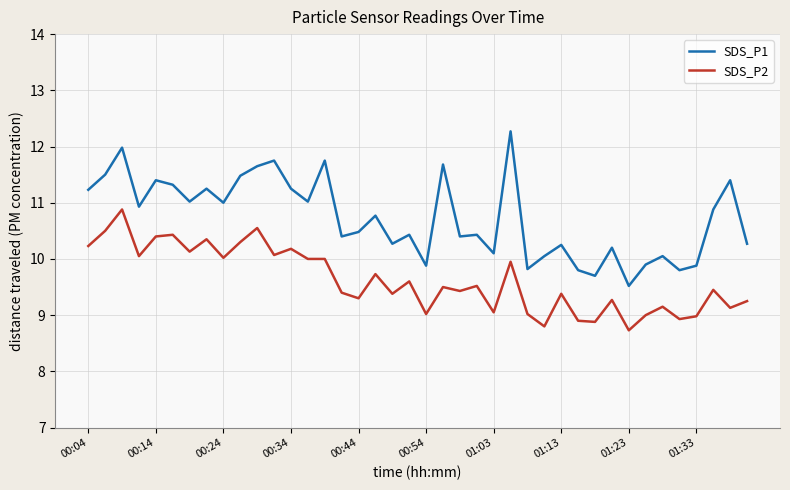

Which series has the largest total across all categories?

SDS_P1